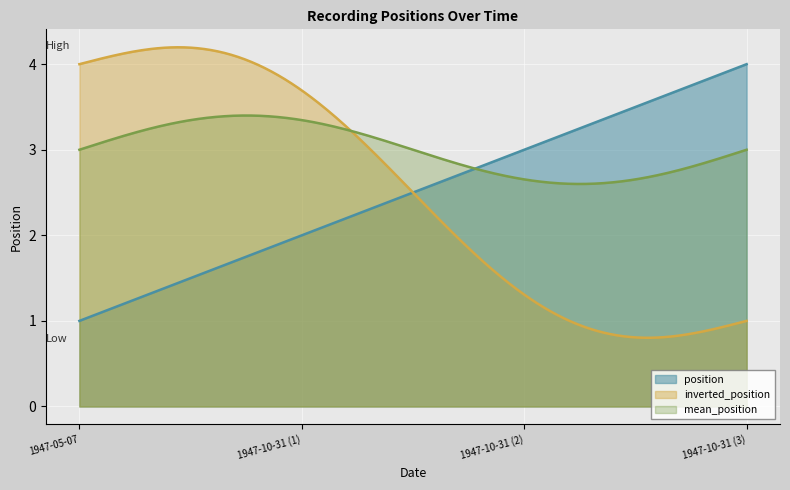

What is the difference between the second highest and second lowest values?

1